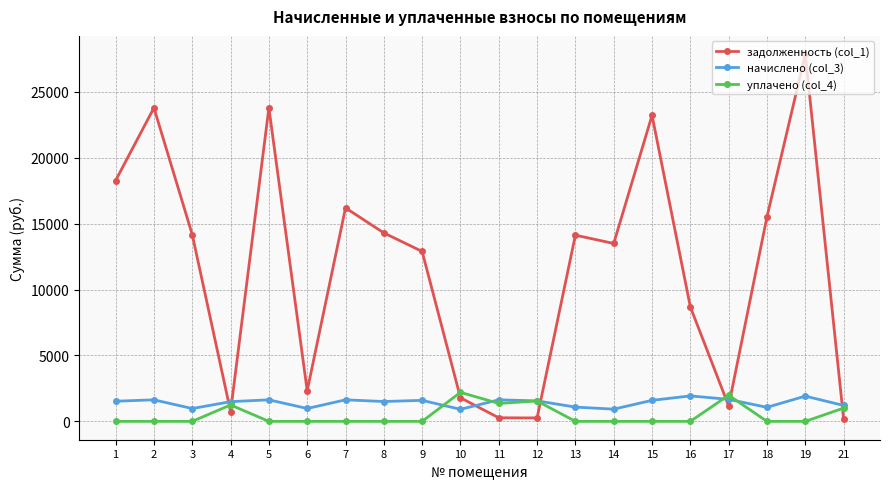

Is it true that задолженность (col_1) equals 673.9 at 6?

False